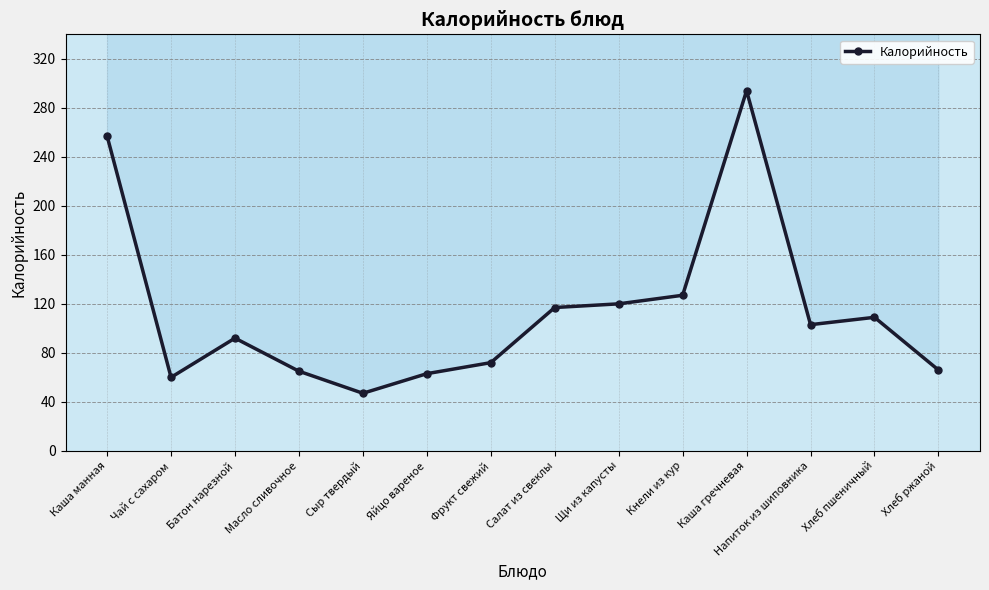

Does the chart display data point markers on the line(s)?

Yes